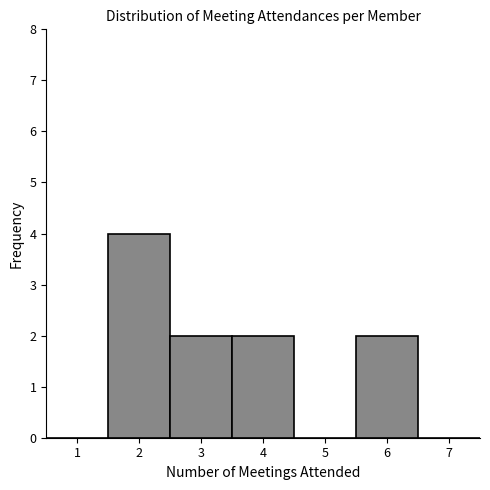

Reading left to right, transcribe this chart: for each bar, give the range it covers on the x-axis and its height. The values are not printed on the chart, so give them approximately, as read against the axis.

0.5 to 1.5: 0
1.5 to 2.5: 4
2.5 to 3.5: 2
3.5 to 4.5: 2
4.5 to 5.5: 0
5.5 to 6.5: 2
6.5 to 7.5: 0